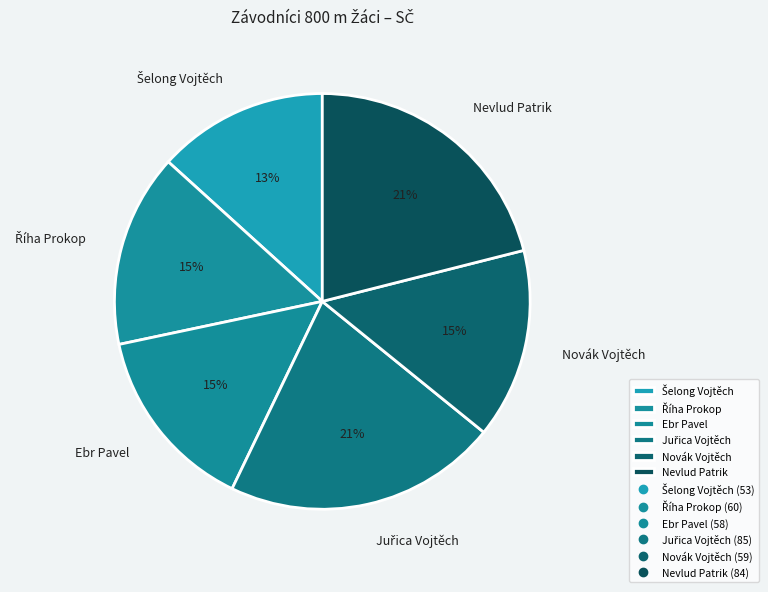

Approximately how many times larger is the value at Ebr Pavel compared to Nevlud Patrik?

0.7